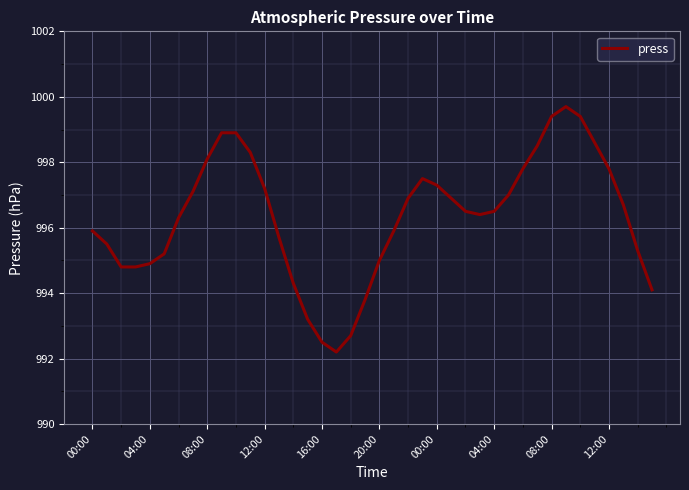

What is the greatest value displayed?

999.7